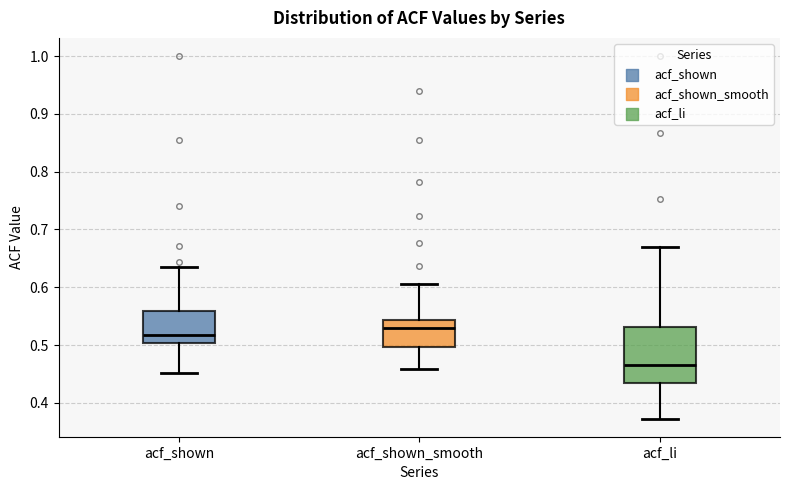

Reading left to right, read every box against the y-axis: the position of its median line, the range the box covers, and the ends of its whiskers. The values are not printed on the chart, so give them approximately, as read against the axis.

acf_shown: median 0.52, box 0.50 to 0.56, whiskers 0.45 to 0.64
acf_shown_smooth: median 0.53, box 0.50 to 0.54, whiskers 0.46 to 0.61
acf_li: median 0.47, box 0.44 to 0.53, whiskers 0.37 to 0.67